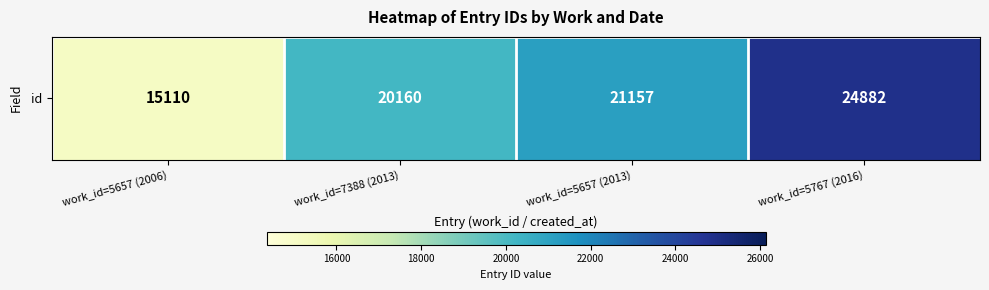

What is the change in value from work_id=7388 (2013) to work_id=5767 (2016)?

+4722